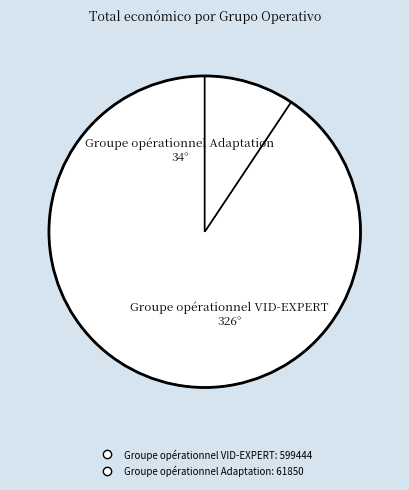

To the nearest percent, what is the average slice percentage?

50%